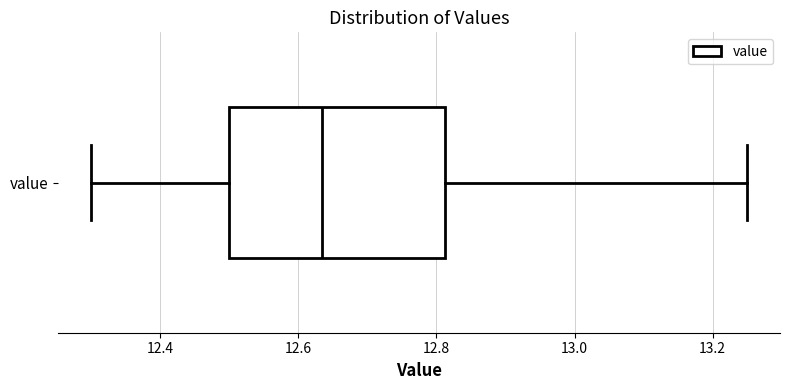

Where does the right whisker of the box for value end on the x-axis? The values are not printed on the chart, so give them approximately, as read against the axis.

13.26